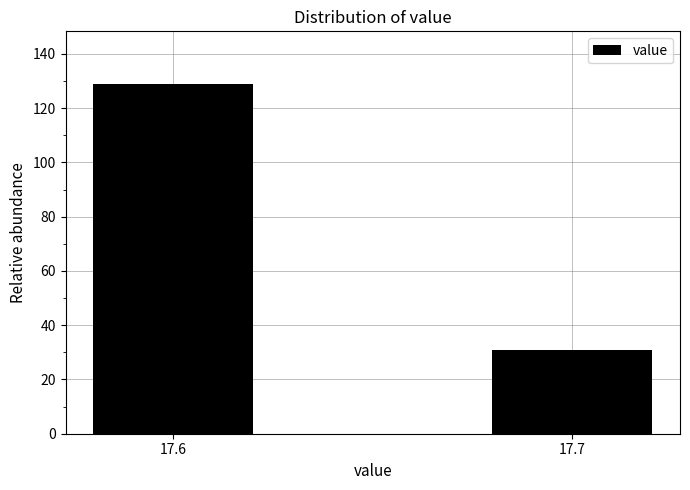

Reading left to right, what are all the values shown in this chart?

17.6=129	17.7=31